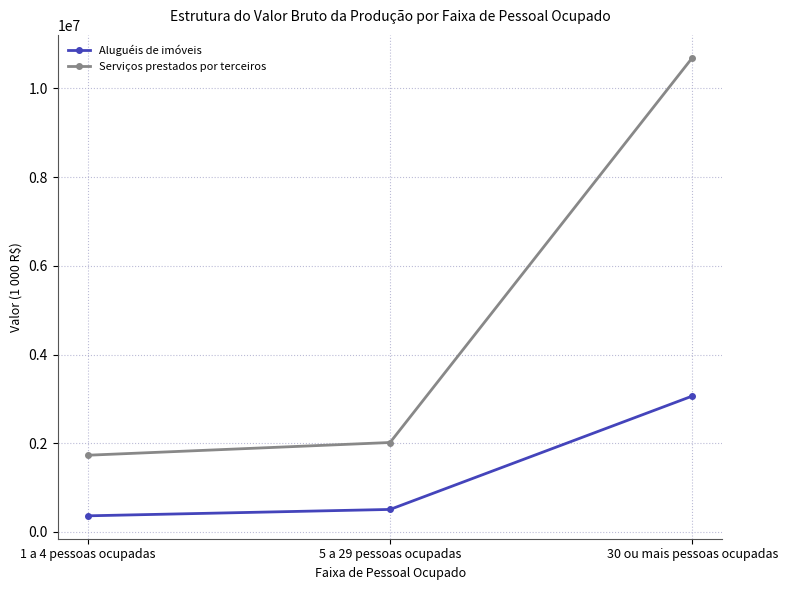

List the series in order of their peak value, highest first.

Serviços prestados por terceiros, Aluguéis de imóveis